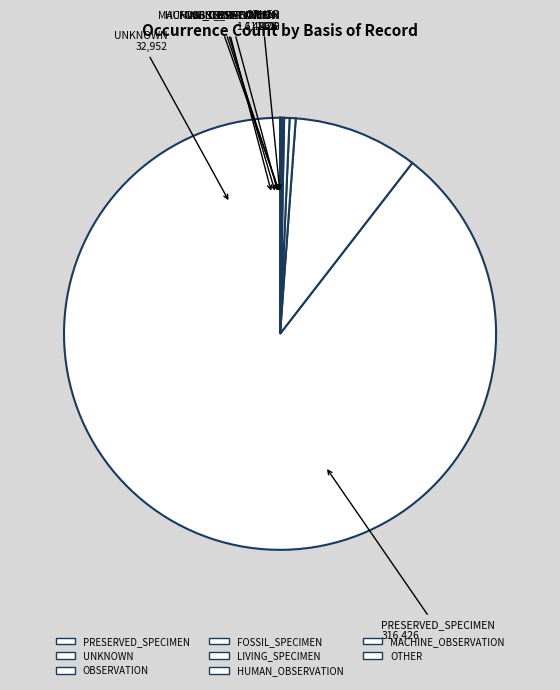

True or false: PRESERVED_SPECIMEN accounts for 90% of the total.

True